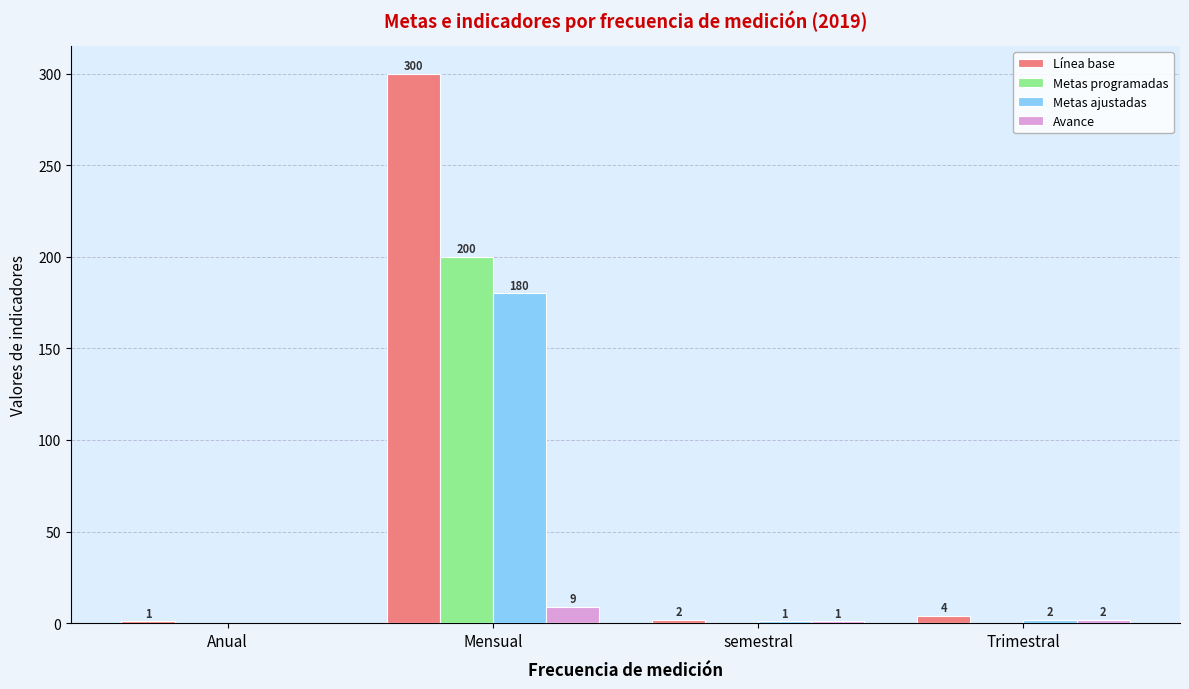

Which series changed the most between Anual and Trimestral?

Línea base